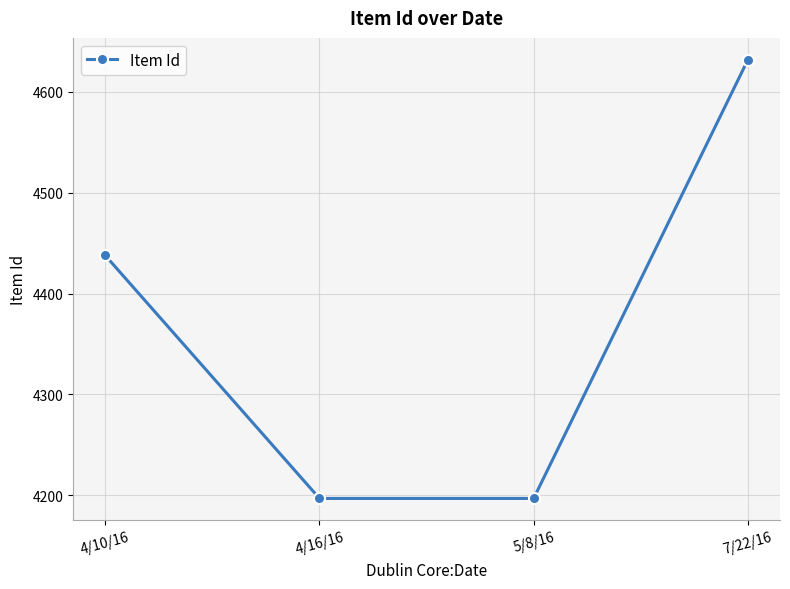

True or false: the data has more than 1 interior local peaks.

False